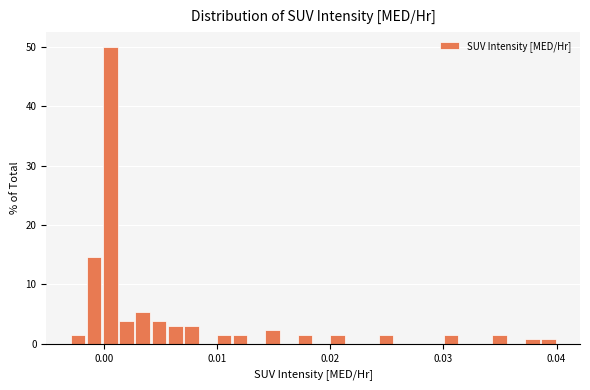

Read against the x-axis, roughly where is the centre of the tallest bar?

0.001